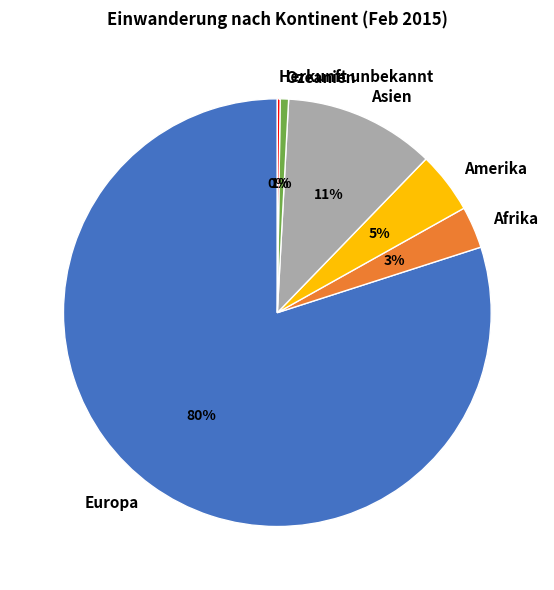

Is it true that Asien is 19% of the pie?

False